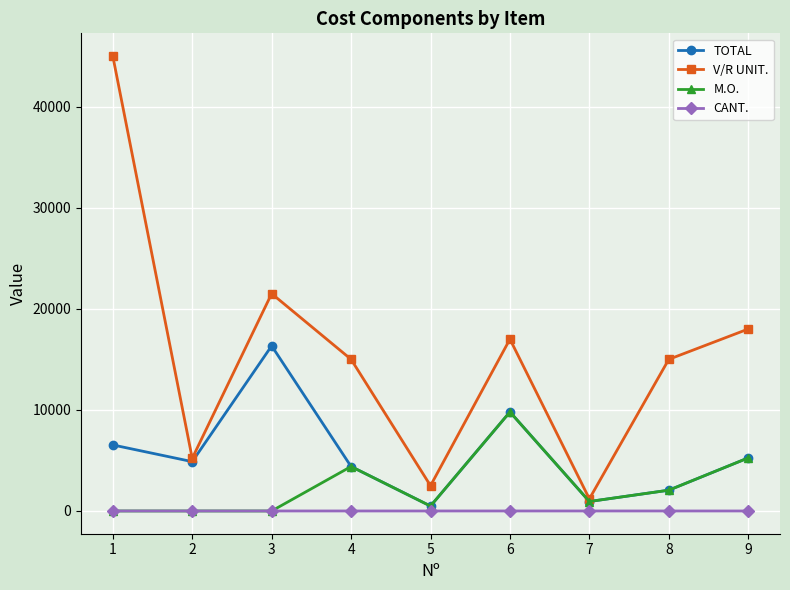

What is the average value of the TOTAL series?

5630.2